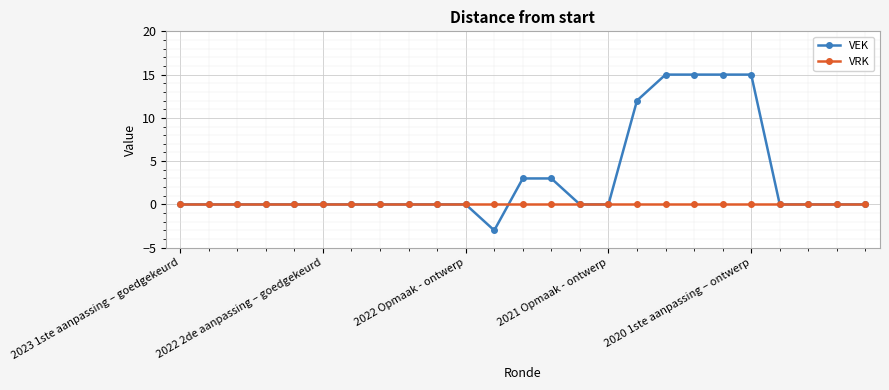

Does the chart have visible grid lines?

Yes